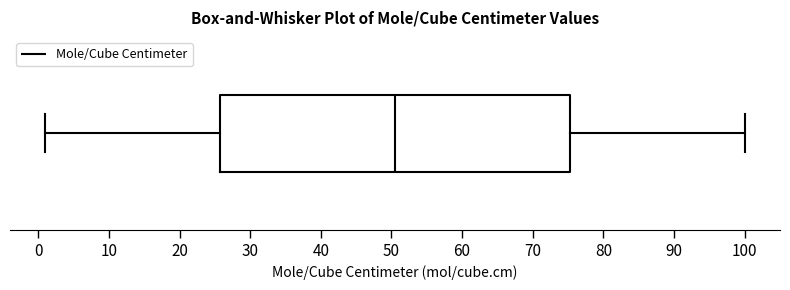

Where does the median line of the box sit on the x-axis? The values are not printed on the chart, so give them approximately, as read against the axis.

51